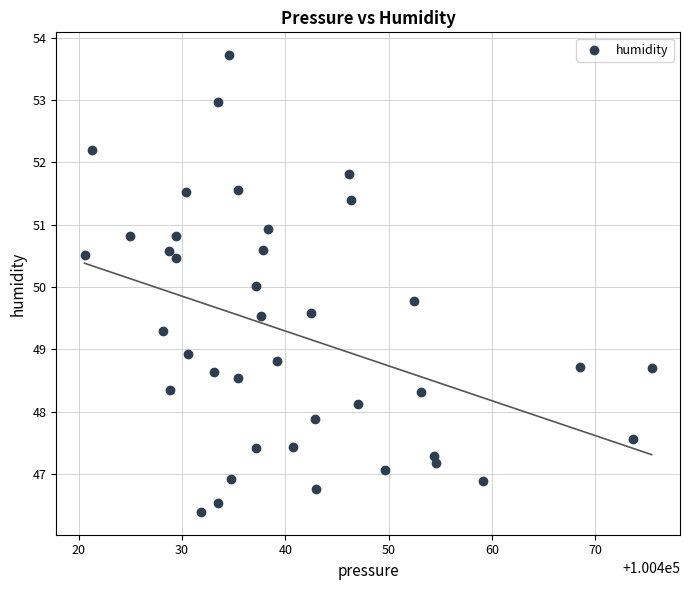

What is the range of X values (max minus min)?

54.9